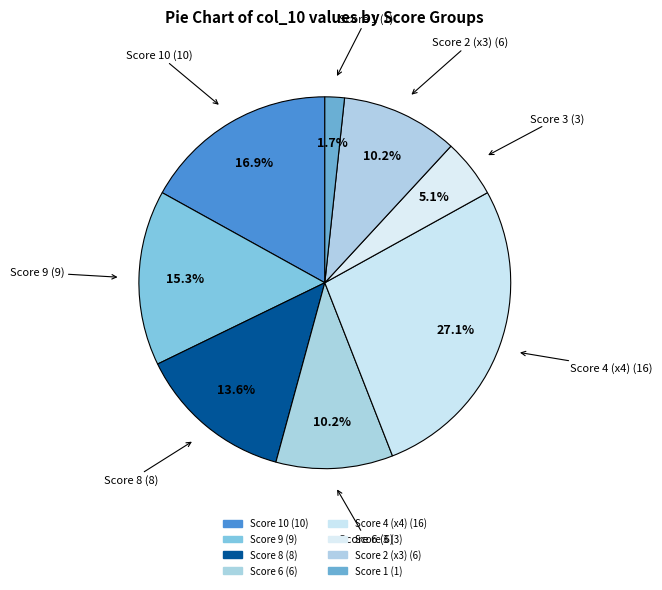

To the nearest percent, what is the average slice percentage?

12%